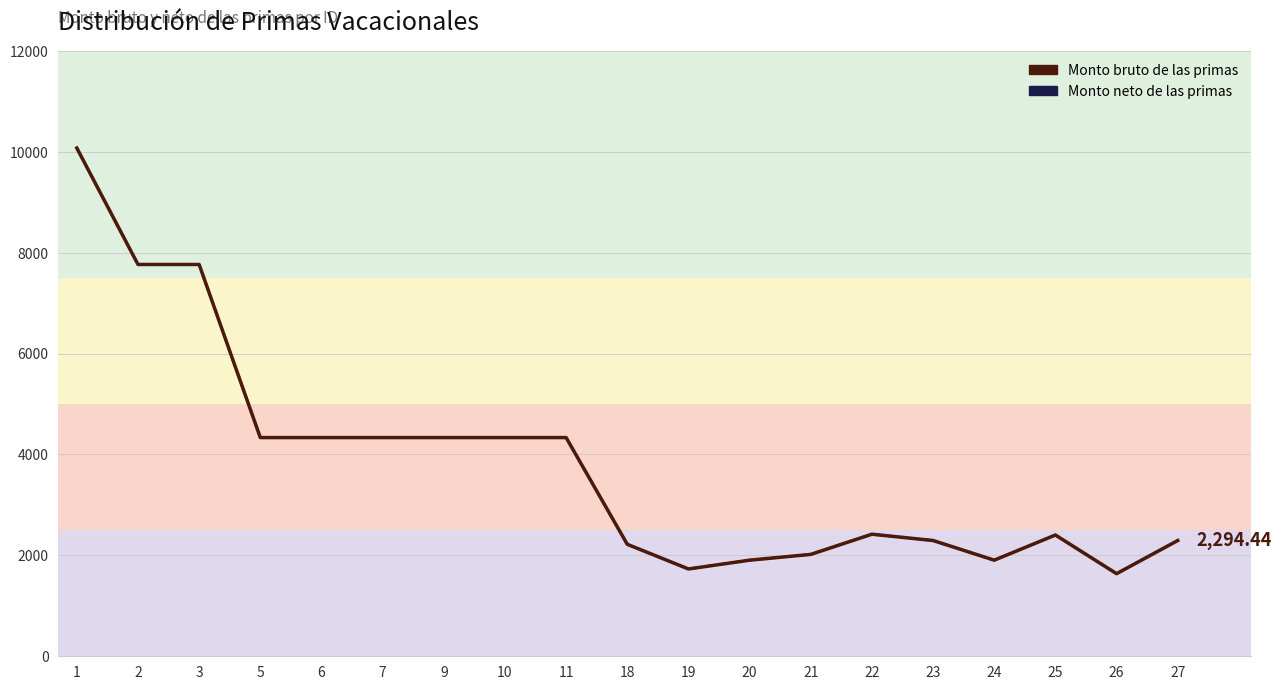

True or false: Monto neto de las primas and Monto bruto de las primas cross at least once.

False